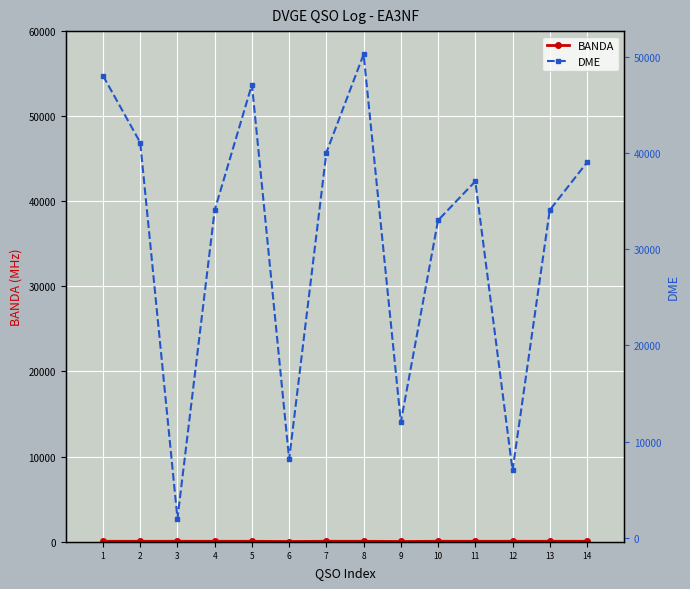

Is this an area chart (filled region under the line)?

No